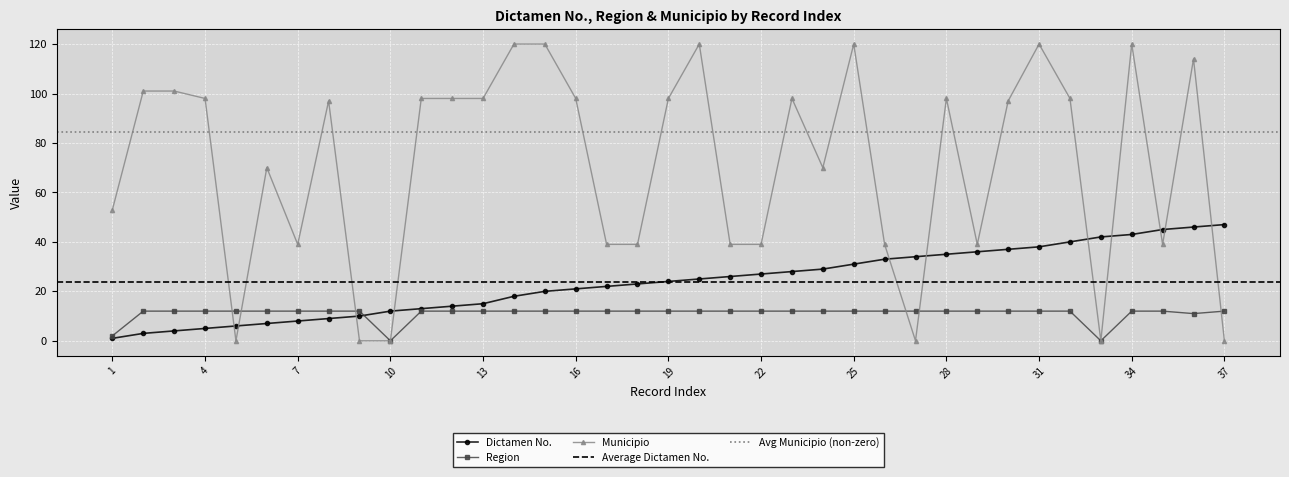

Rank the series by their average value, from highest to lowest.

Municipio, Dictamen No., Region